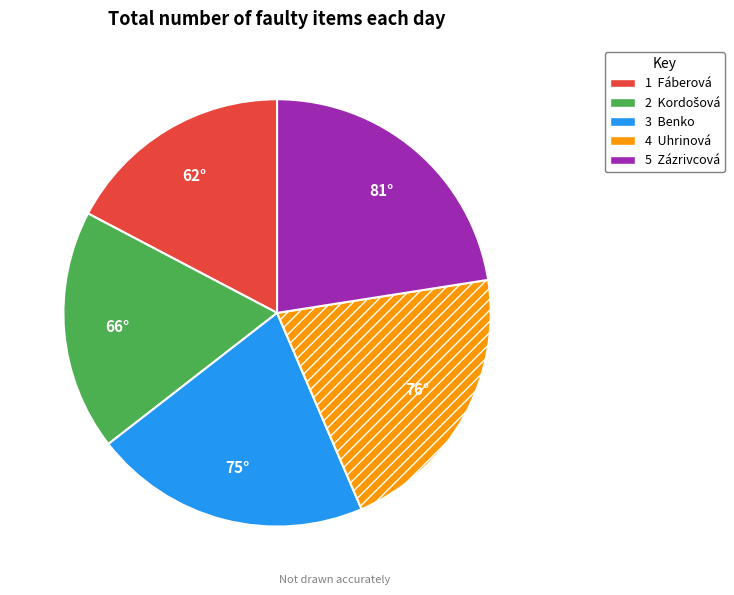

Is there any slice that represents more than half of the pie?

No